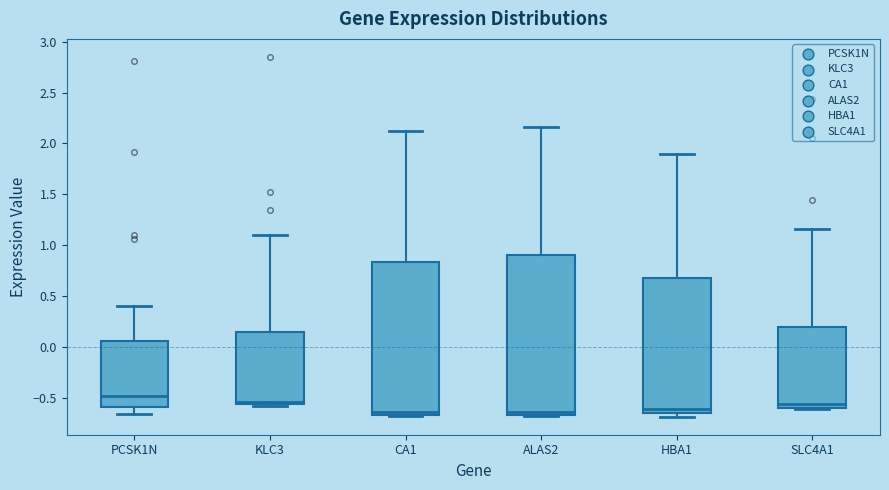

Where is the lower edge of the box for ALAS2 on the y-axis? The values are not printed on the chart, so give them approximately, as read against the axis.

-0.65